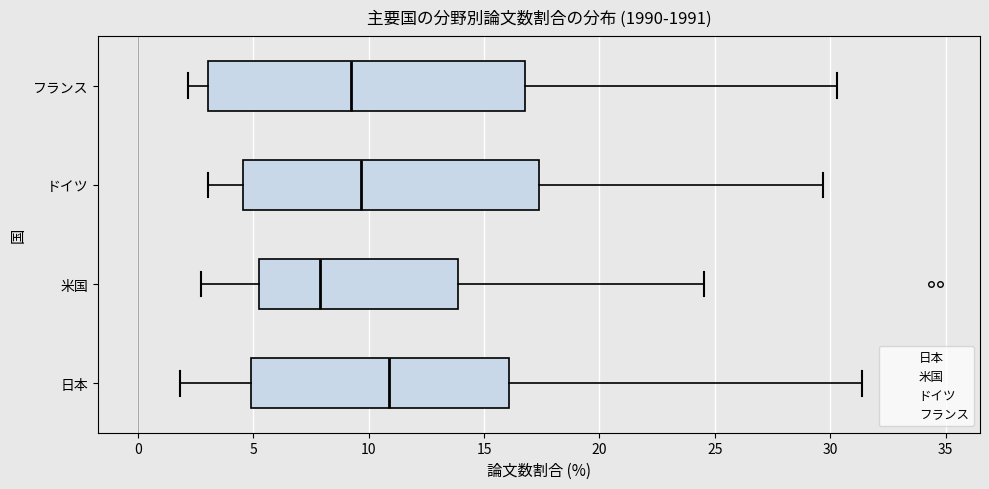

Reading bottom to top, transcribe this box plot: for each box, give where its median line is, the range the box spans, and where its two whiskers end, as read against the x-axis. The values are not printed on the chart, so give them approximately, as read against the axis.

日本: median 11.0, box 5.0 to 16.0, whiskers 2.0 to 31.5
米国: median 8.0, box 5.5 to 14.0, whiskers 3.0 to 24.5
ドイツ: median 9.5, box 4.5 to 17.5, whiskers 3.0 to 29.5
フランス: median 9.0, box 3.0 to 17.0, whiskers 2.0 to 30.5